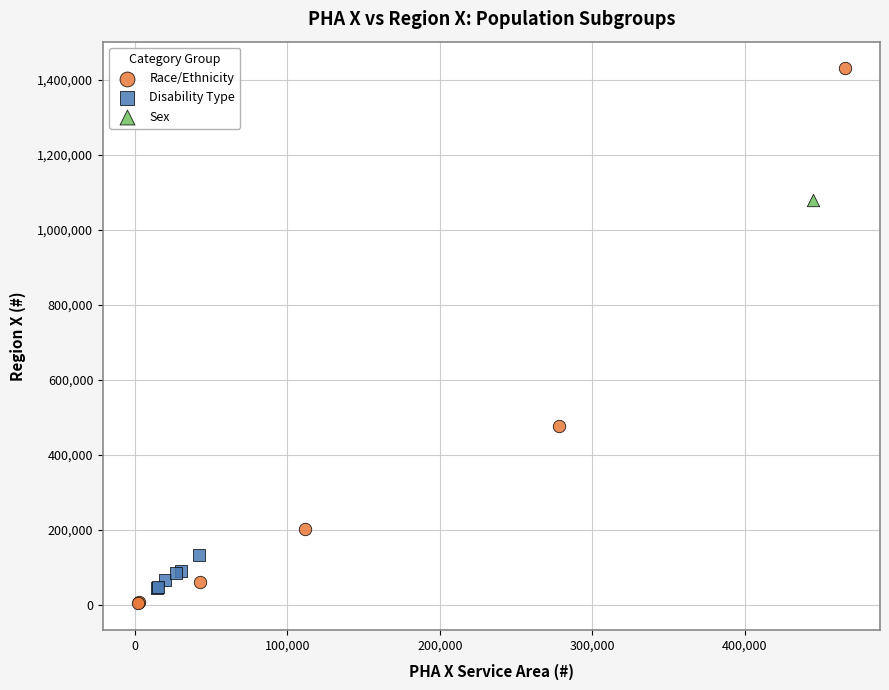

Which series contains the lowest Y value?

Race/Ethnicity